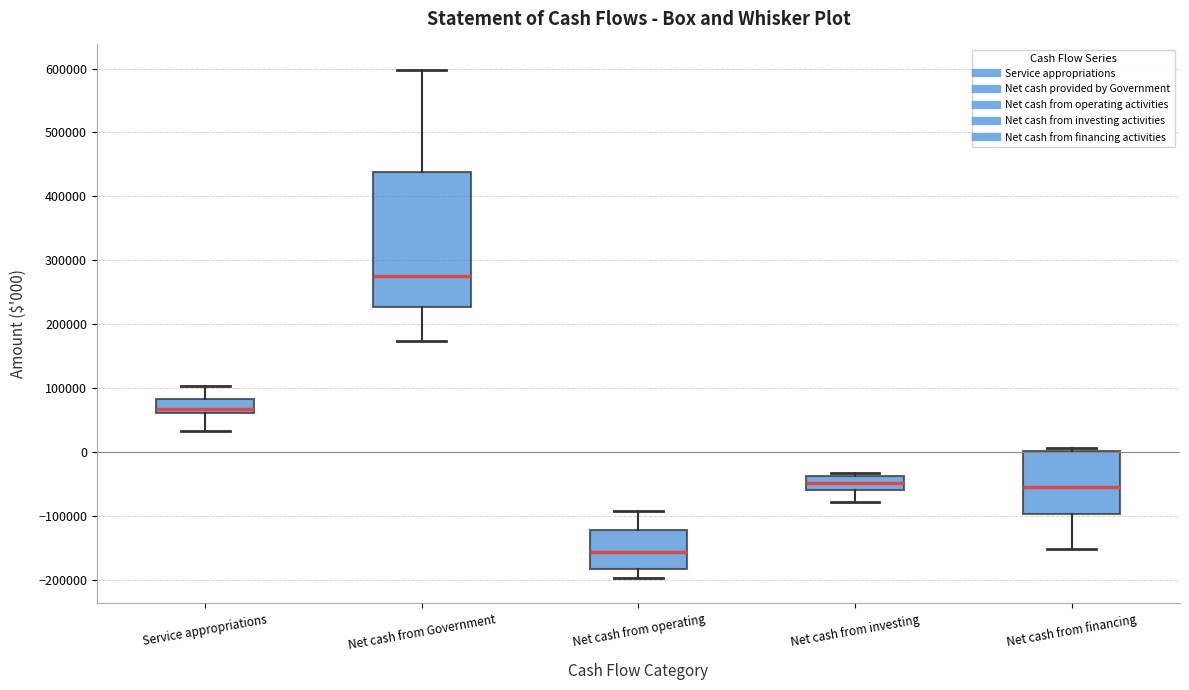

Where is the upper edge of the box for Net cash from investing on the y-axis? The values are not printed on the chart, so give them approximately, as read against the axis.

-40000